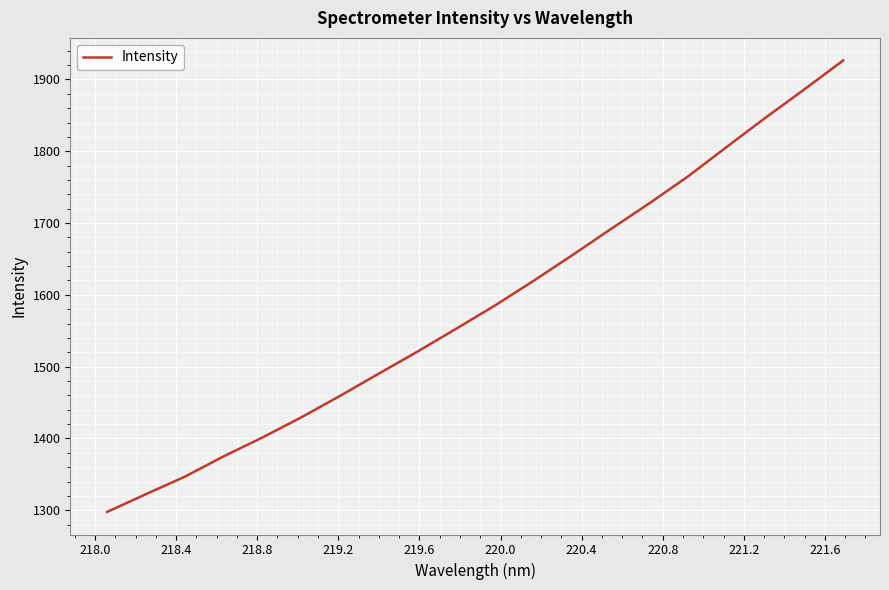

What is the greatest value displayed?

1926.5